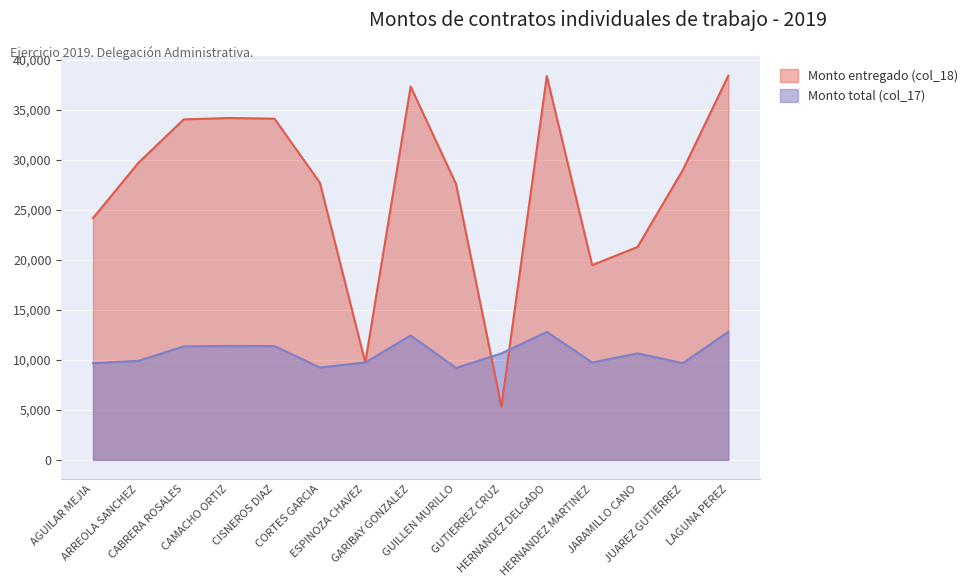

Is the value of Monto total (col_17) at CABRERA ROSALES greater than the value of Monto entregado (col_18) at GUTIERREZ CRUZ?

Yes